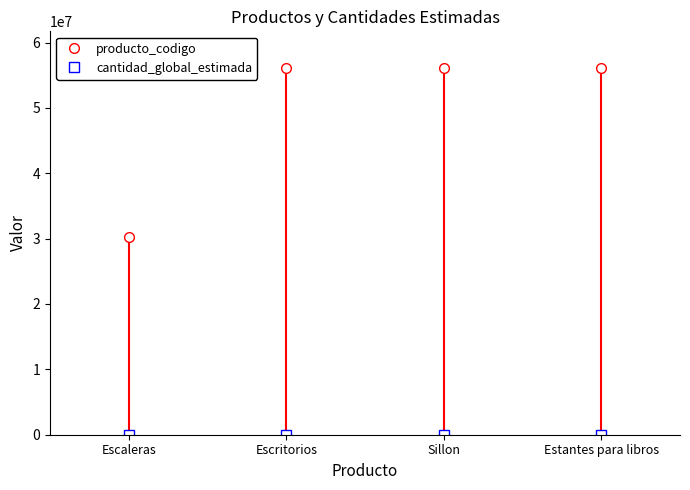

How many categories are shown in the chart?

4